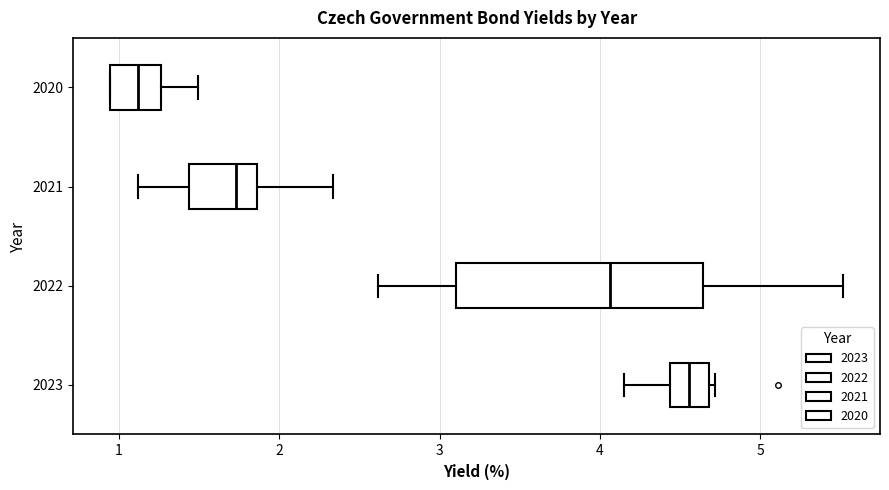

Which box is the widest, from its left edge to its right edge?

2022